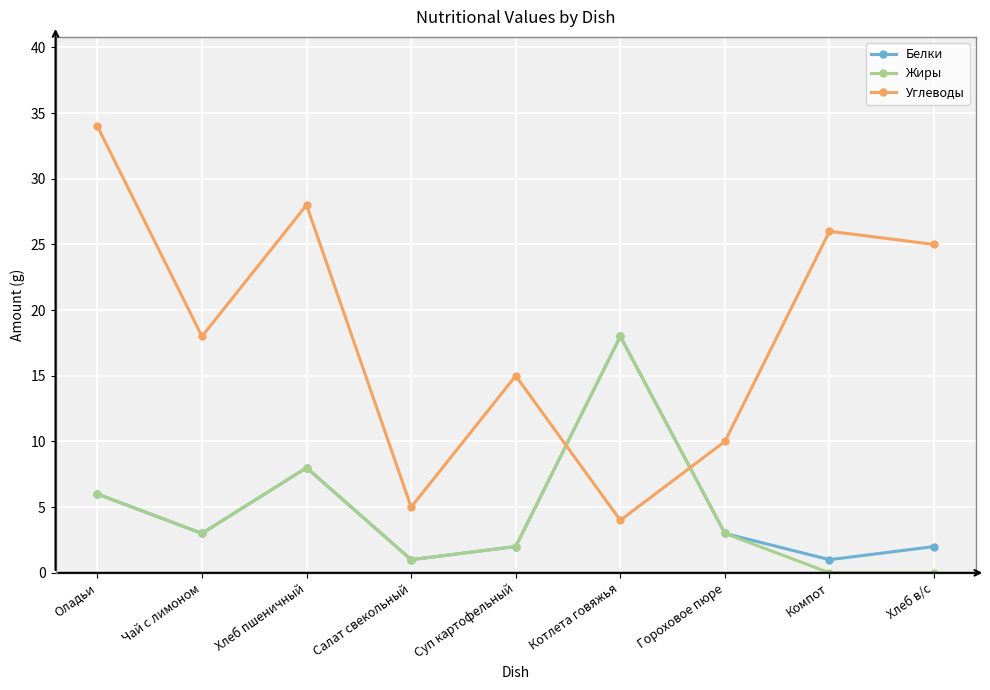

What value does the Жиры series have at Котлета говяжья, to the nearest 10?

20